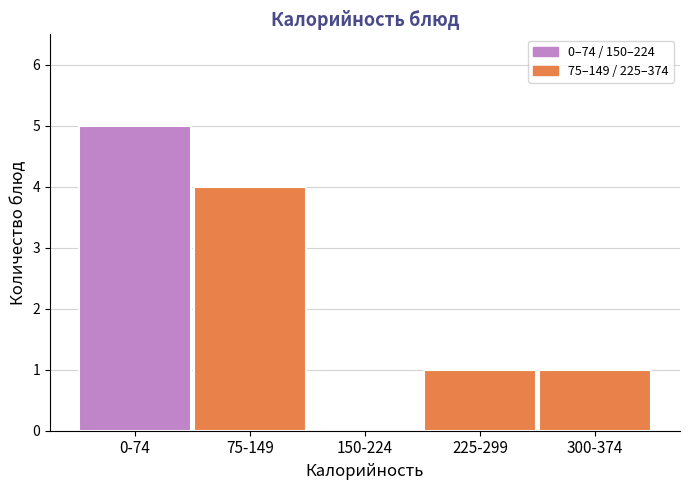

Reading right to left, list all the values displayed in this chart.

300-374=1	225-299=1	150-224=0	75-149=4	0-74=5